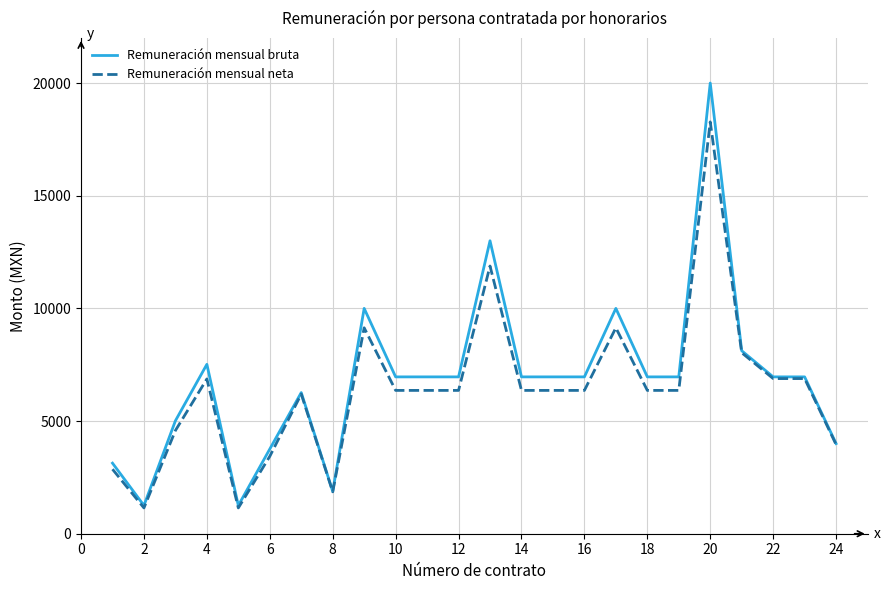

What is the difference between the maximum and minimum values in the Remuneración mensual neta series?

17130.7